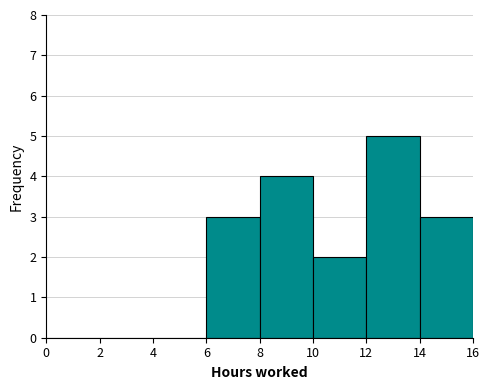

Reading left to right, transcribe this chart: for each bar, give the range it covers on the x-axis and its height. The values are not printed on the chart, so give them approximately, as read against the axis.

0 to 2: 0
2 to 4: 0
4 to 6: 0
6 to 8: 3
8 to 10: 4
10 to 12: 2
12 to 14: 5
14 to 16: 3